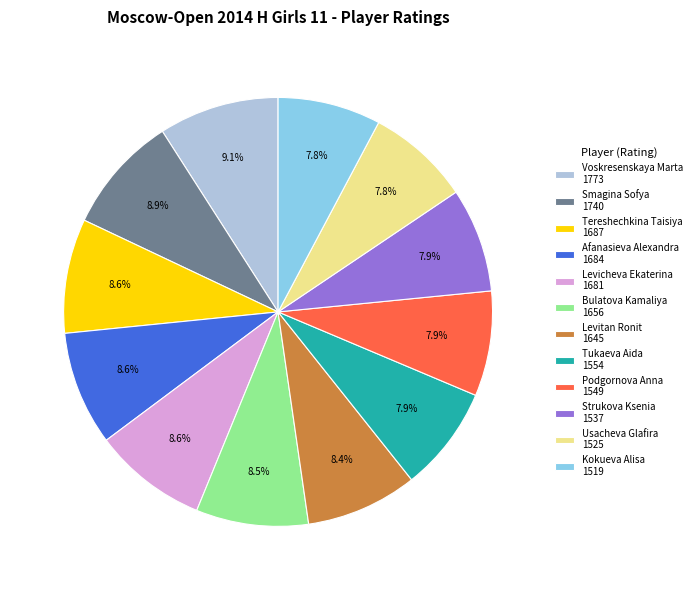

To the nearest percent, what percentage of the pie is Levicheva Ekaterina?

9%